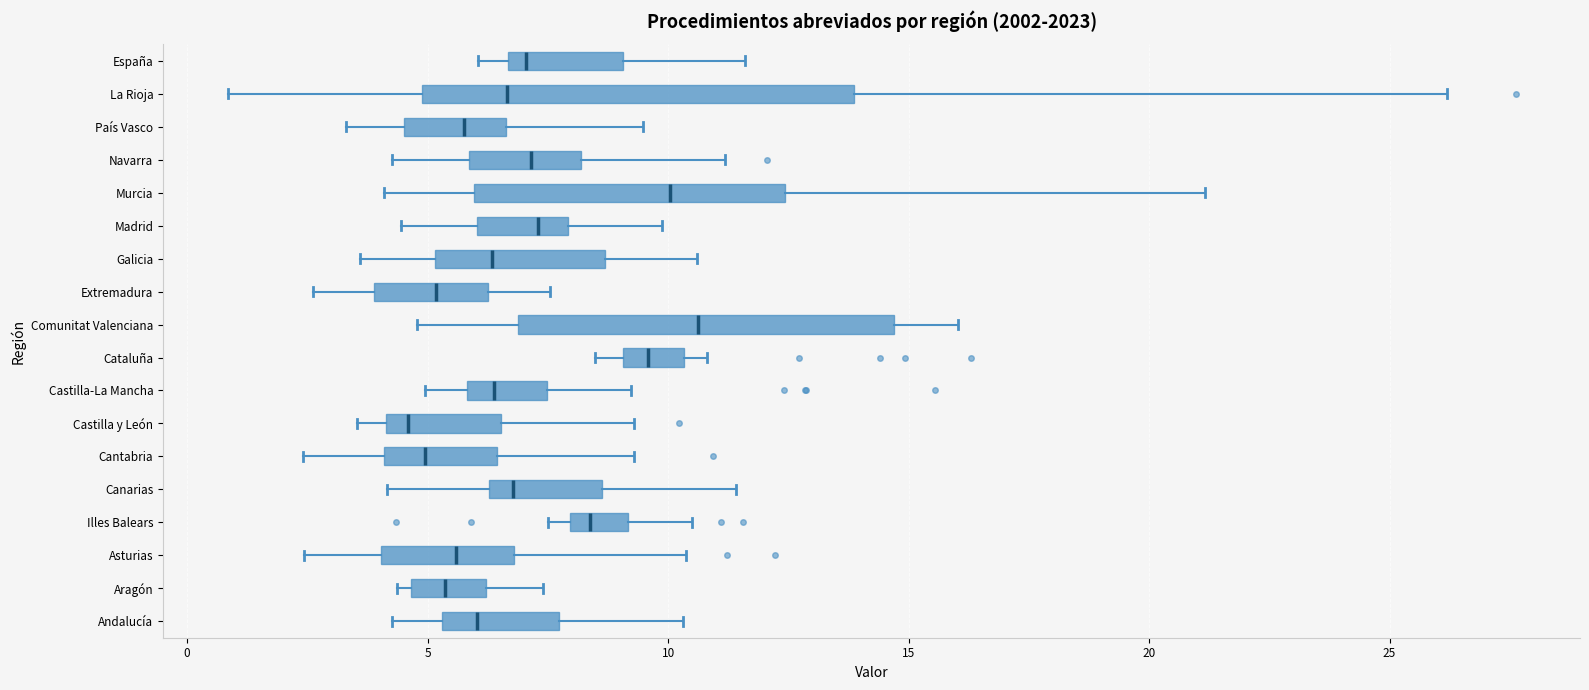

Reading bottom to top, transcribe this box plot: for each box, give where its median line is, the range the box spans, and where its two whiskers end, as read against the x-axis. The values are not printed on the chart, so give them approximately, as read against the axis.

Andalucía: median 6.0, box 5.5 to 7.5, whiskers 4.5 to 10.5
Aragón: median 5.5, box 4.5 to 6.0, whiskers 4.5 (just left of the box's left edge) to 7.5
Asturias: median 5.5, box 4.0 to 7.0, whiskers 2.5 to 10.5
Illes Balears: median 8.5, box 8.0 to 9.0, whiskers 7.5 to 10.5
Canarias: median 7.0, box 6.5 to 8.5, whiskers 4.0 to 11.5
Cantabria: median 5.0, box 4.0 to 6.5, whiskers 2.5 to 9.5
Castilla y León: median 4.5, box 4.0 to 6.5, whiskers 3.5 to 9.5
Castilla-La Mancha: median 6.5, box 6.0 to 7.5, whiskers 5.0 to 9.0
Cataluña: median 9.5, box 9.0 to 10.5, whiskers 8.5 to 11.0
Comunitat Valenciana: median 10.5, box 7.0 to 14.5, whiskers 5.0 to 16.0
Extremadura: median 5.0, box 4.0 to 6.5, whiskers 2.5 to 7.5
Galicia: median 6.5, box 5.0 to 8.5, whiskers 3.5 to 10.5
Madrid: median 7.5, box 6.0 to 8.0, whiskers 4.5 to 10.0
Murcia: median 10.0, box 6.0 to 12.5, whiskers 4.0 to 21.0
Navarra: median 7.0, box 6.0 to 8.0, whiskers 4.5 to 11.0
País Vasco: median 6.0, box 4.5 to 6.5, whiskers 3.5 to 9.5
La Rioja: median 6.5, box 5.0 to 14.0, whiskers 1.0 to 26.0
España: median 7.0, box 6.5 to 9.0, whiskers 6.0 to 11.5